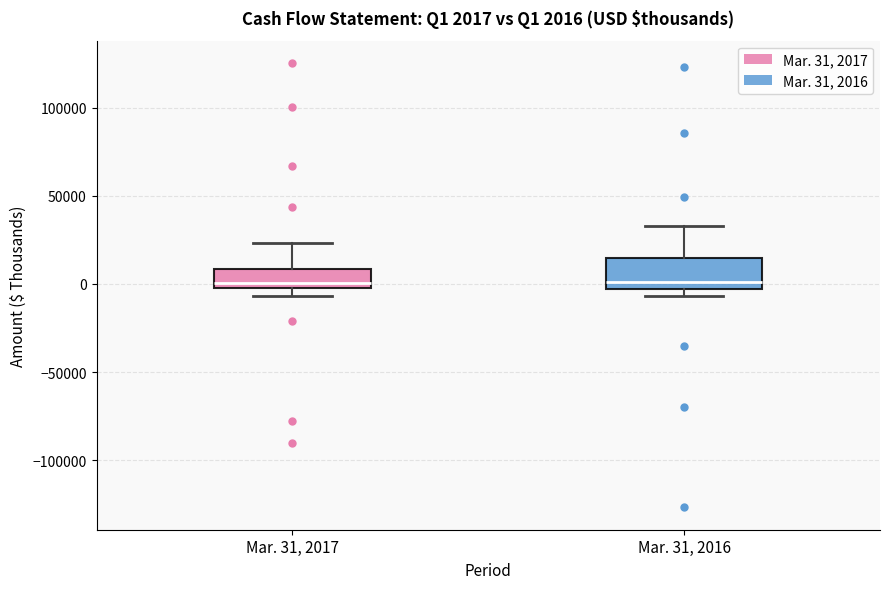

Which box is the tallest, from its lower edge to its upper edge?

Mar. 31, 2016